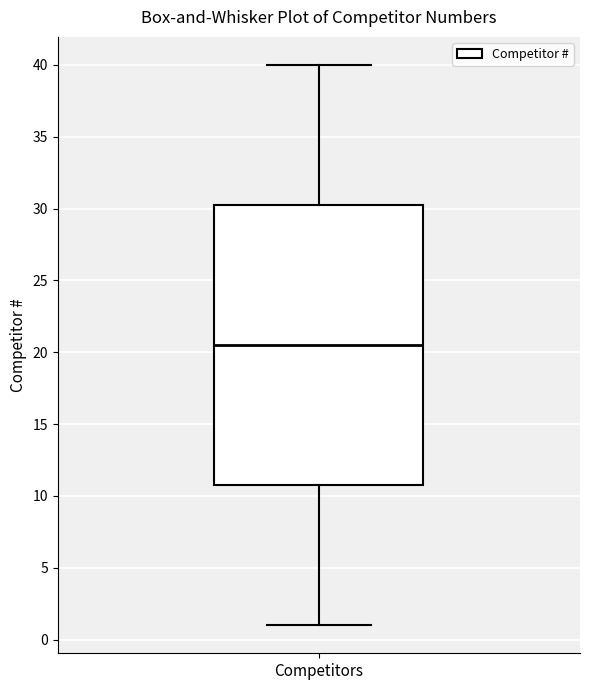

Transcribe this box plot: give where the median line is, the range the box spans, and where the two whiskers end, as read against the y-axis. The values are not printed on the chart, so give them approximately, as read against the axis.

median 20.5, box 11.0 to 30.5, whiskers 1.0 to 40.0